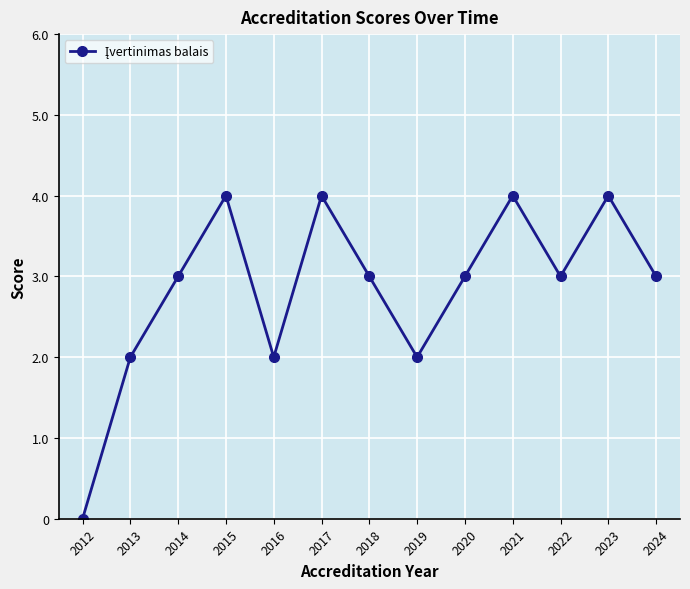

How many values are between 2 and 4?

12